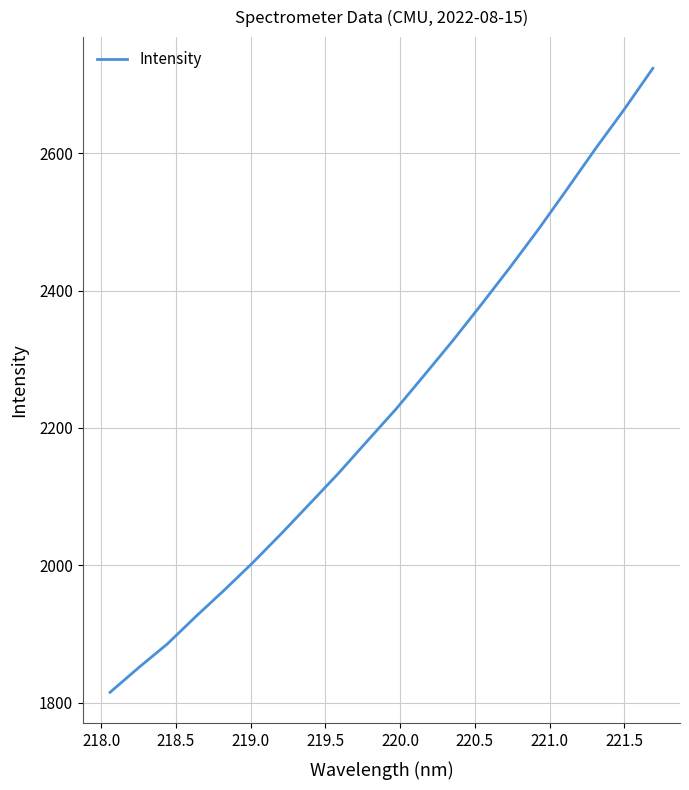

How many lines are shown in the chart?

1